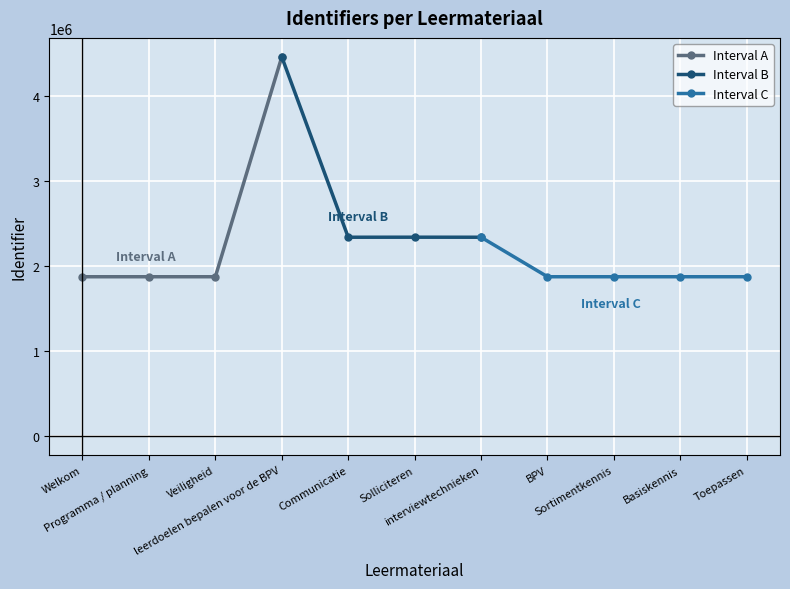

What is the highest value of the Interval A series?

4460846